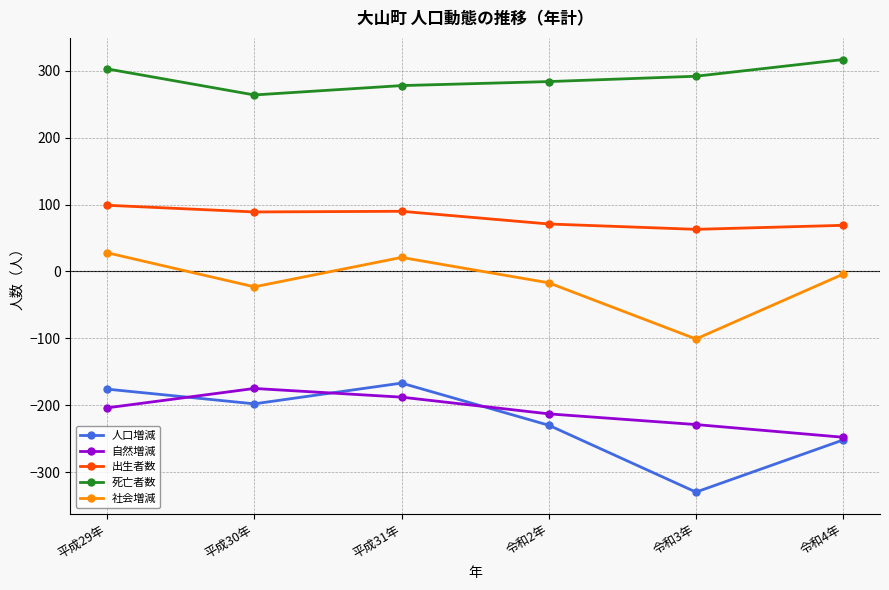

What is the difference between the maximum and second lowest values in the 社会増減 series?

51